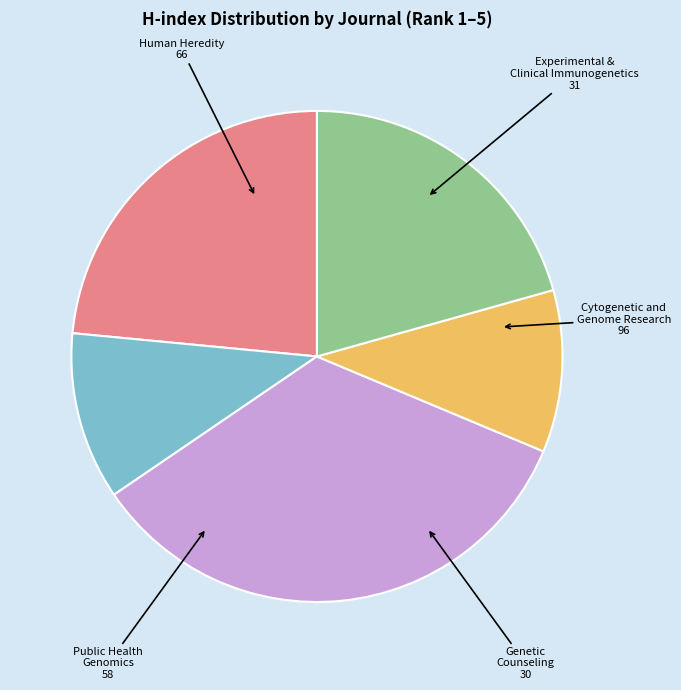

Does any single category account for the majority?

No